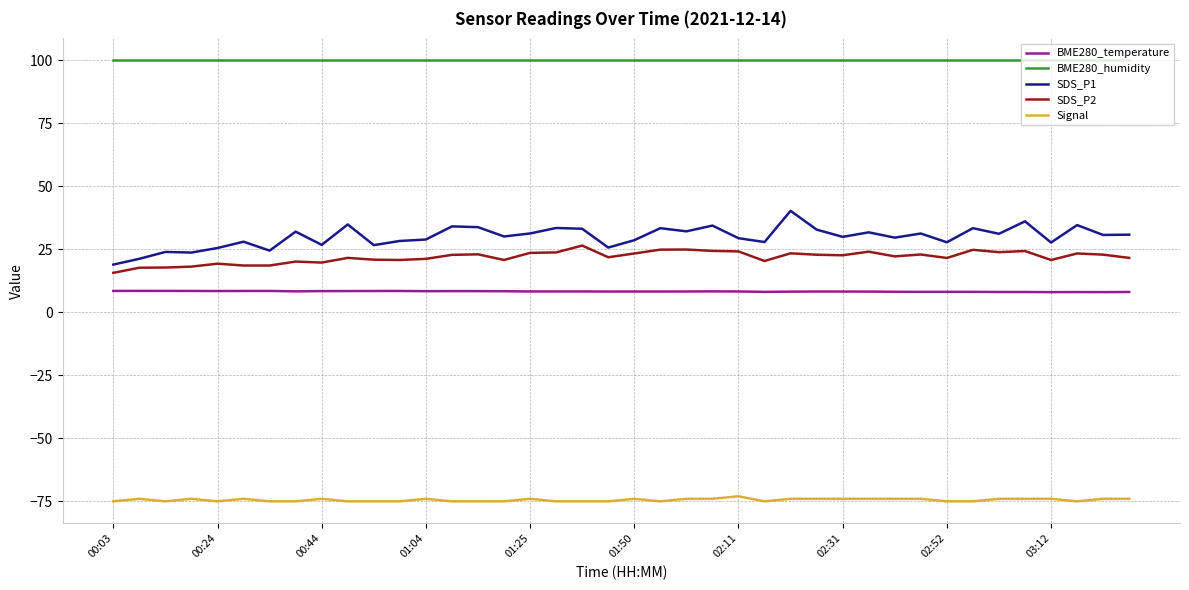

True or false: BME280_humidity and BME280_temperature intersect in this chart.

False